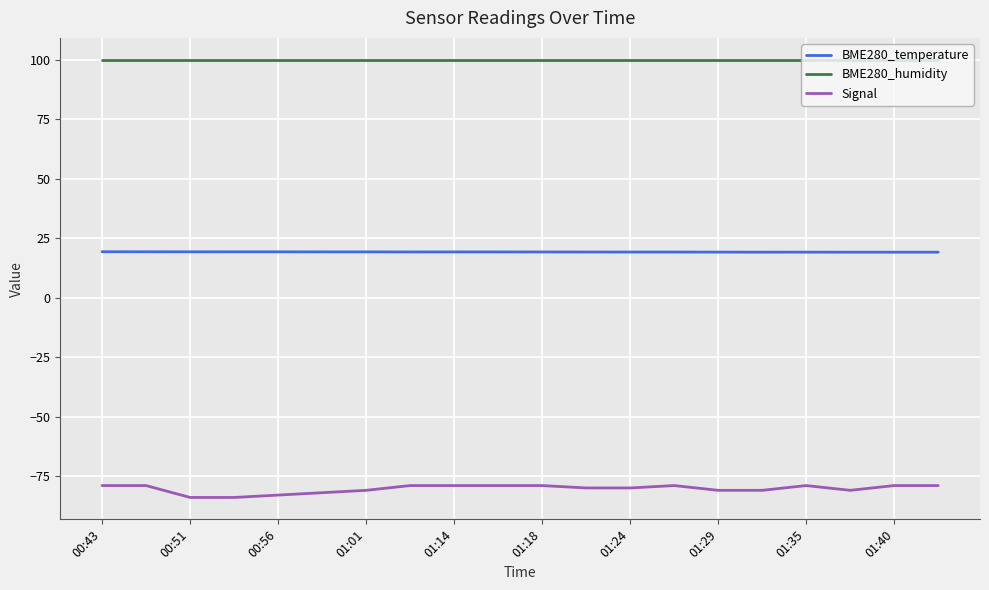

True or false: BME280_temperature and Signal intersect in this chart.

False